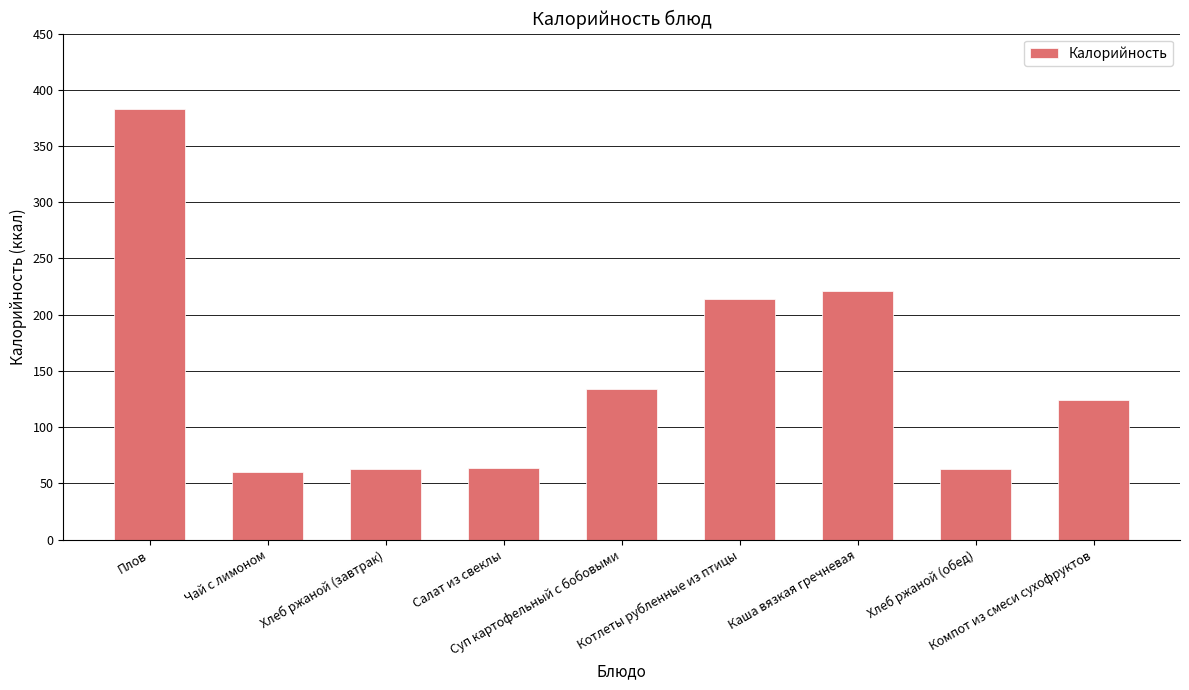

What is the label of the 5th bar from the right?

Суп картофельный с бобовыми